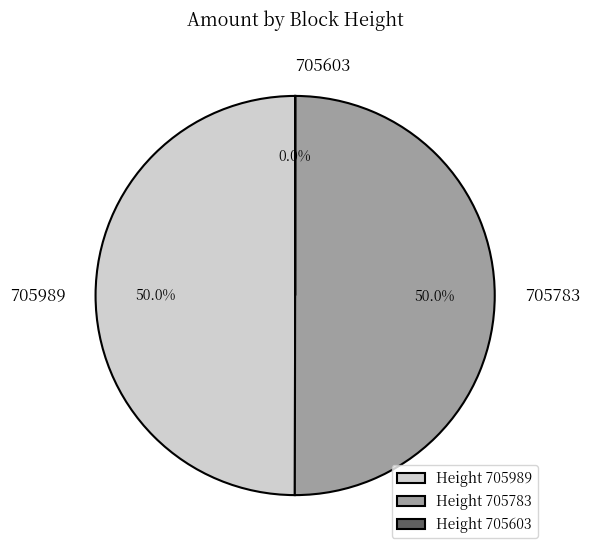

Is the sum of Height 705989 and Height 705783 greater than half?

Yes